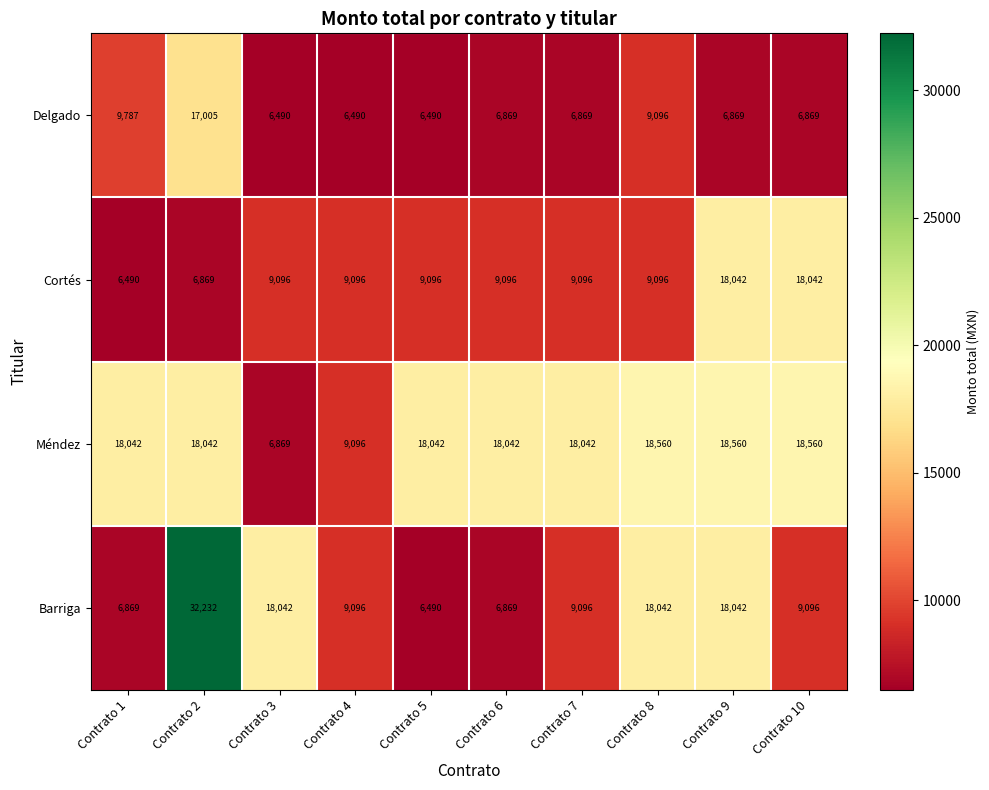

What is the sum of the Méndez values at Contrato 7 and Contrato 4?

27138